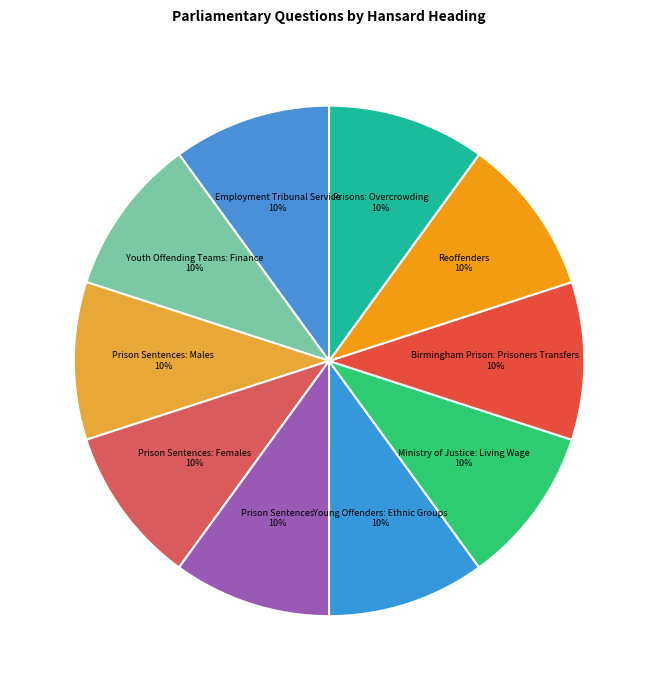

How many segments does this pie chart have?

10